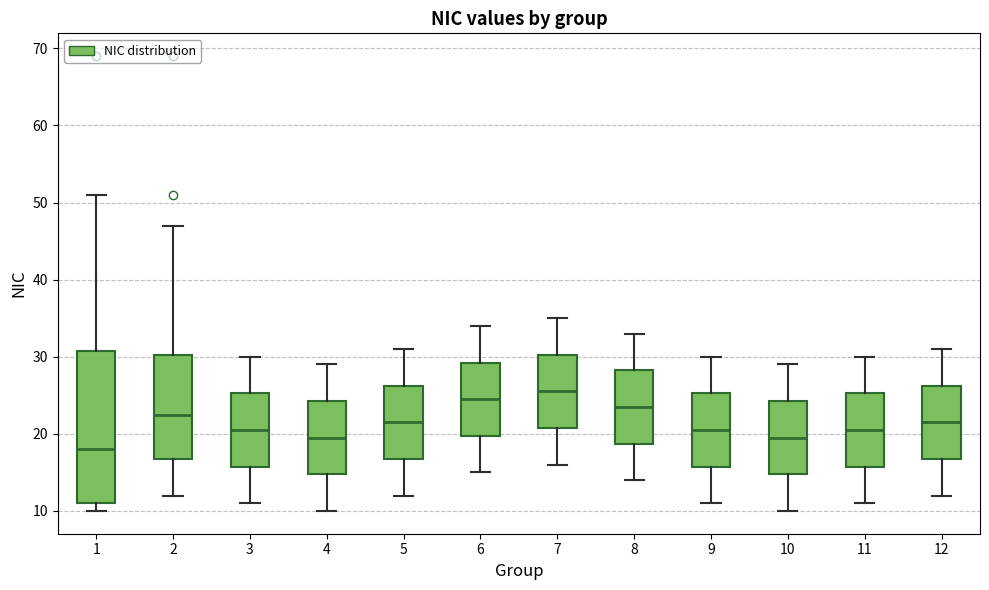

Reading left to right, read every box against the y-axis: the position of its median line, the range the box covers, and the ends of its whiskers. The values are not printed on the chart, so give them approximately, as read against the axis.

1: median 18, box 11 to 31, whiskers 10 to 51
2: median 23, box 17 to 30, whiskers 12 to 47
3: median 21, box 16 to 25, whiskers 11 to 30
4: median 20, box 15 to 24, whiskers 10 to 29
5: median 22, box 17 to 26, whiskers 12 to 31
6: median 25, box 20 to 29, whiskers 15 to 34
7: median 26, box 21 to 30, whiskers 16 to 35
8: median 24, box 19 to 28, whiskers 14 to 33
9: median 21, box 16 to 25, whiskers 11 to 30
10: median 20, box 15 to 24, whiskers 10 to 29
11: median 21, box 16 to 25, whiskers 11 to 30
12: median 22, box 17 to 26, whiskers 12 to 31